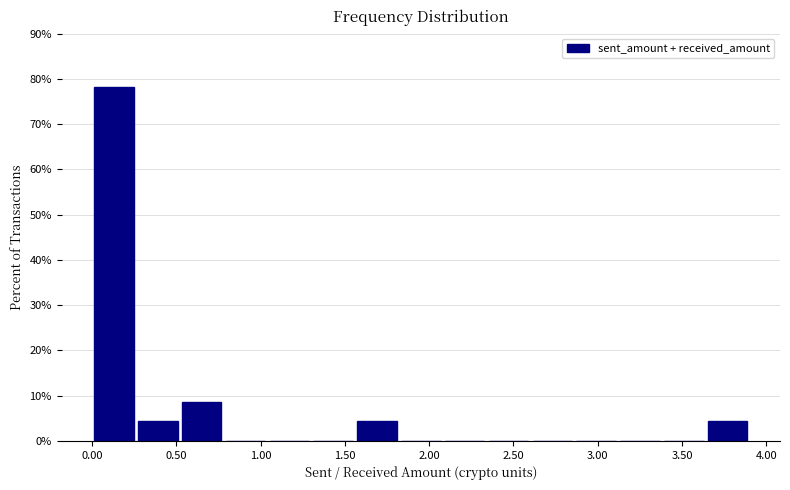

Which range on the x-axis has the tallest bar?

0.00 to 0.25